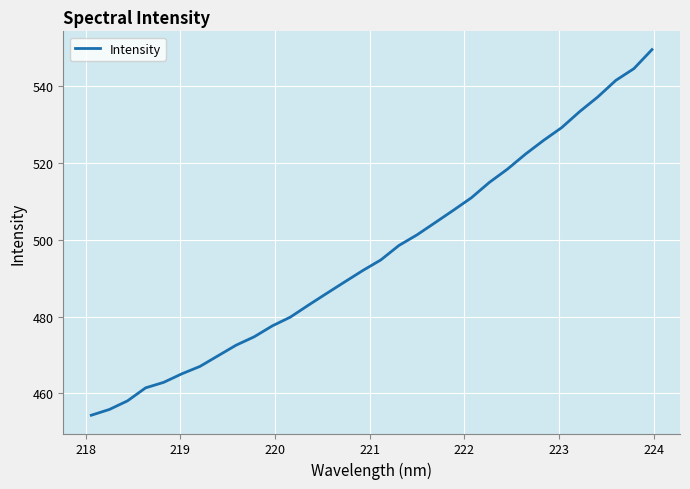

What is the difference between the maximum and minimum values?

95.3